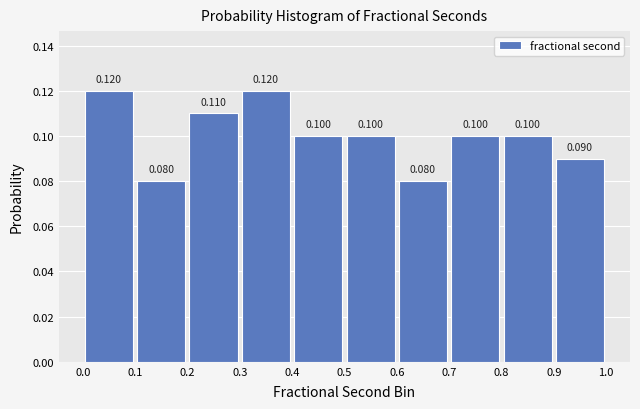

Reading left to right, transcribe this chart: for each bar, give the range it covers on the x-axis and its height.

0.0 to 0.1: 0.120
0.1 to 0.2: 0.080
0.2 to 0.3: 0.110
0.3 to 0.4: 0.120
0.4 to 0.5: 0.100
0.5 to 0.6: 0.100
0.6 to 0.7: 0.080
0.7 to 0.8: 0.100
0.8 to 0.9: 0.100
0.9 to 1.0: 0.090